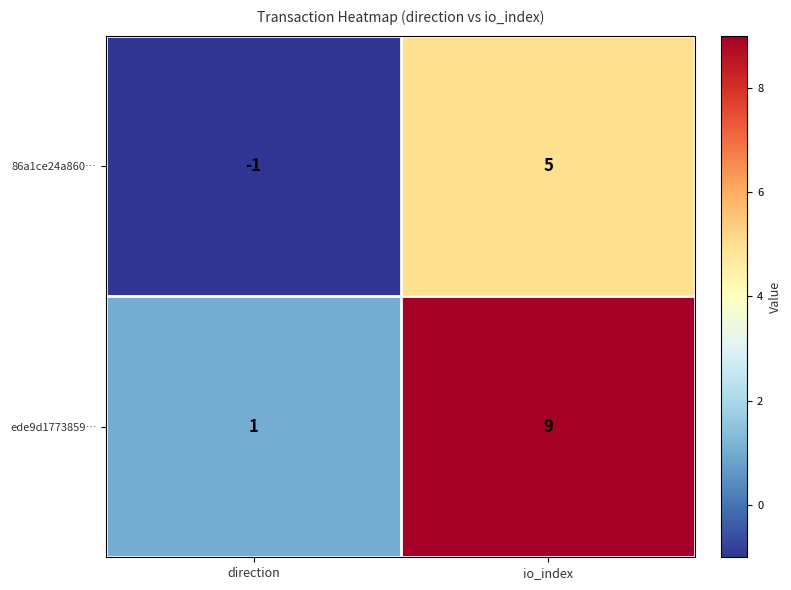

At io_index, list the series in order from largest to smallest.

ede9d1773859…, 86a1ce24a860…